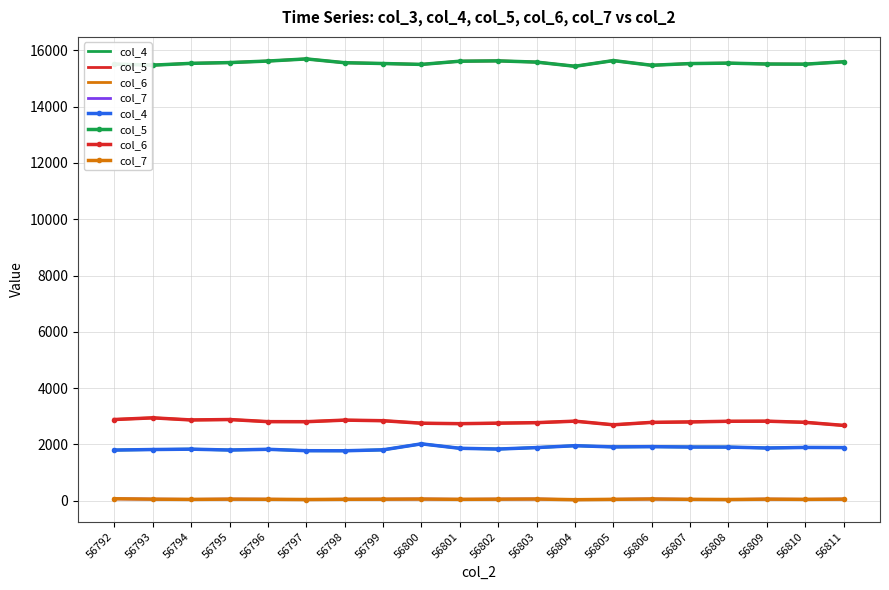

Reading right to left, extract all data points from this chart.

col_4: 1884	1889	1869	1902	1904	1917	1908	1951	1884	1832	1859	2017	1804	1771	1773	1823	1797	1828	1815	1796
col_5: 15596	15512	15517	15549	15533	15472	15639	15437	15585	15629	15617	15503	15535	15563	15698	15623	15568	15541	15477	15515
col_6: 2672	2782	2823	2819	2796	2780	2694	2823	2770	2752	2734	2750	2839	2860	2804	2806	2881	2866	2941	2882
col_7: 52	44	52	38	45	57	45	32	56	51	45	55	50	47	38	47	52	43	51	65